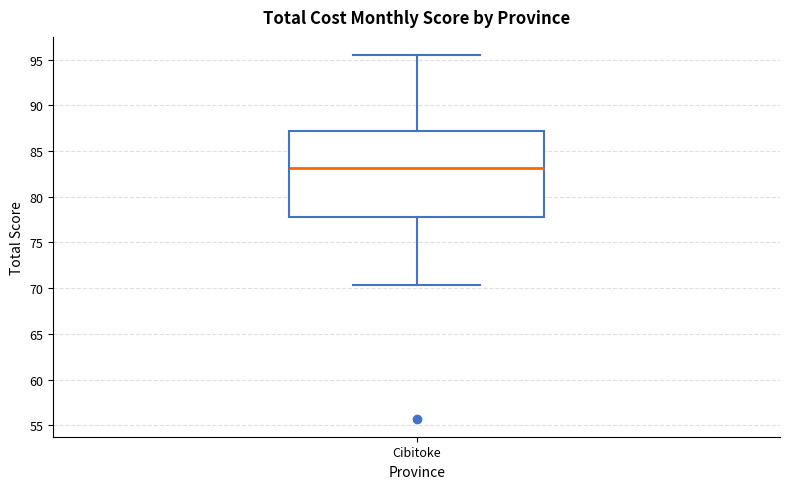

Transcribe this box plot: give where the median line is, the range the box spans, and where the two whiskers end, as read against the y-axis. The values are not printed on the chart, so give them approximately, as read against the axis.

median 83.0, box 78.0 to 87.0, whiskers 70.5 to 95.5